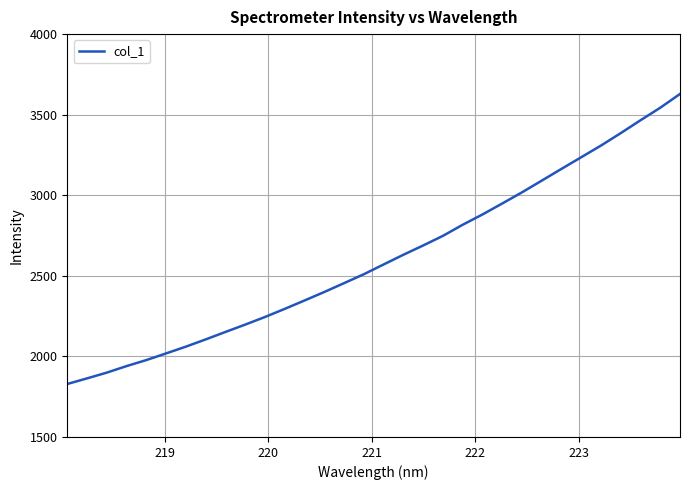

What is the greatest value displayed?

3628.6